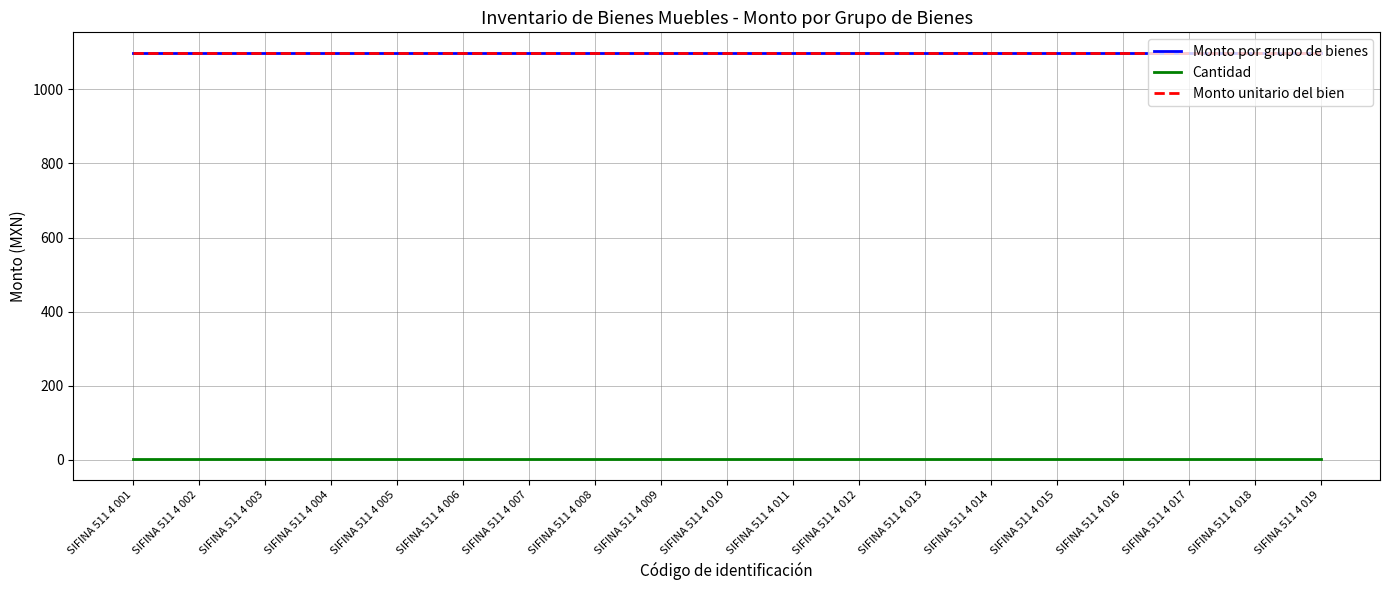

At which category is the sum across all series the highest?

SIFINA 511 4 001